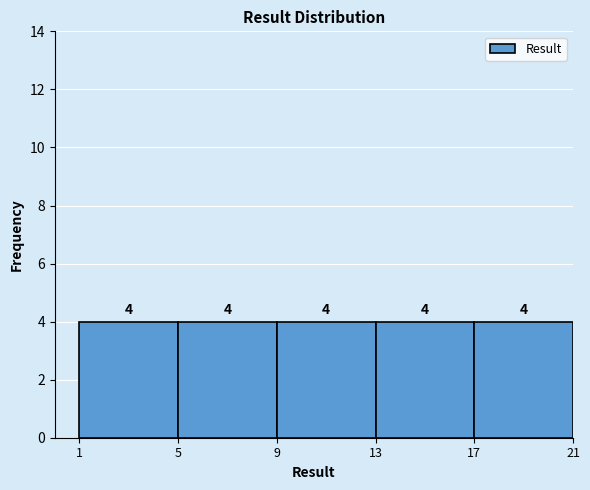

Reading left to right, transcribe this chart: for each bar, give the range it covers on the x-axis and its height.

1 to 5: 4
5 to 9: 4
9 to 13: 4
13 to 17: 4
17 to 21: 4